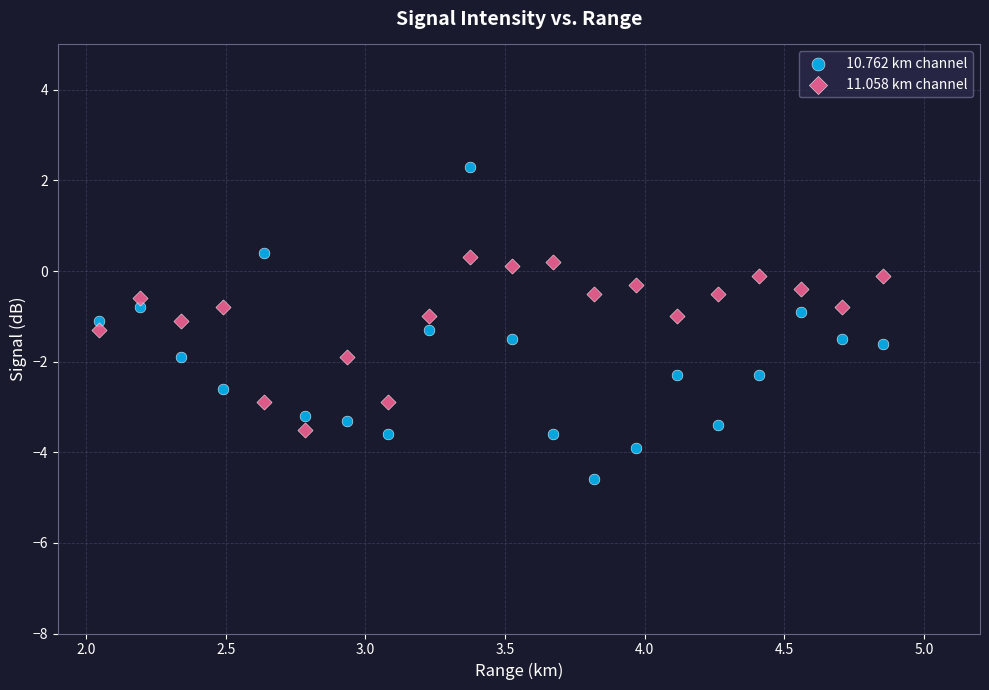

Across all data points, what is the range of X values (max minus min)?

2.8